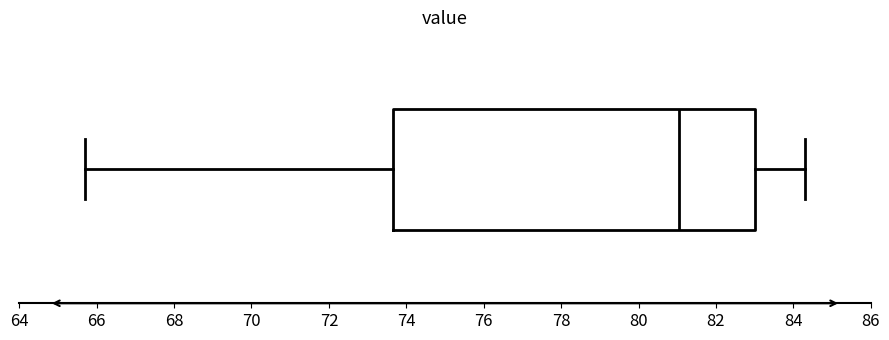

Read this box plot against the x-axis: the position of the median line, the range covered by the box, and the ends of both whiskers. The values are not printed on the chart, so give them approximately, as read against the axis.

median 81.0, box 73.6 to 83.0, whiskers 65.8 to 84.4